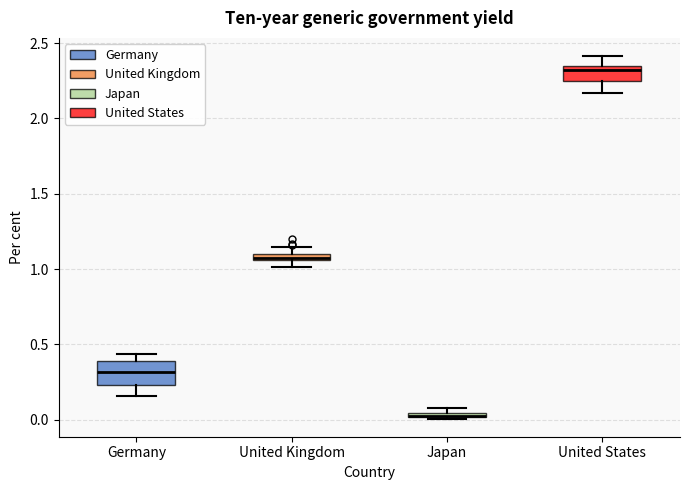

Where is the lower edge of the box for Germany on the y-axis? The values are not printed on the chart, so give them approximately, as read against the axis.

0.25